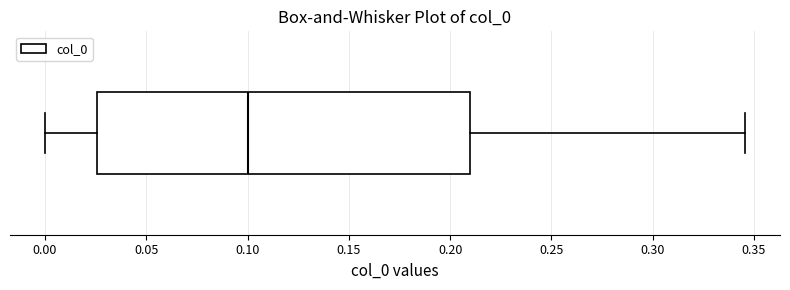

Read this box plot against the x-axis: the position of the median line, the range covered by the box, and the ends of both whiskers. The values are not printed on the chart, so give them approximately, as read against the axis.

median 0.100, box 0.025 to 0.210, whiskers 0.000 to 0.345